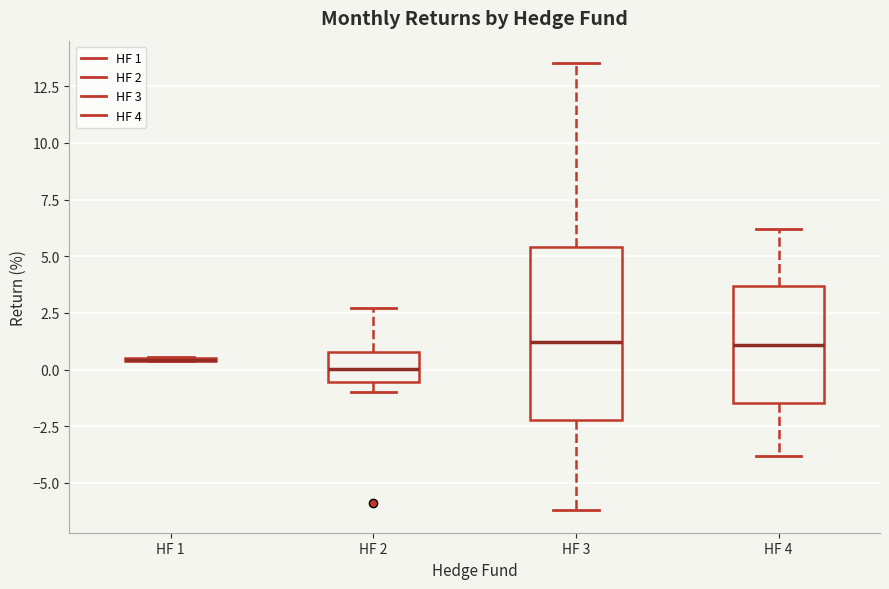

Reading left to right, read every box against the y-axis: the position of its median line, the range the box covers, and the ends of its whiskers. The values are not printed on the chart, so give them approximately, as read against the axis.

HF 1: box collapsed to a line at 0.5, whiskers 0.5 to 0.5
HF 2: median 0.0, box -0.5 to 1.0, whiskers -1.0 to 2.5
HF 3: median 1.0, box -2.0 to 5.5, whiskers -6.0 to 13.5
HF 4: median 1.0, box -1.5 to 3.5, whiskers -4.0 to 6.0